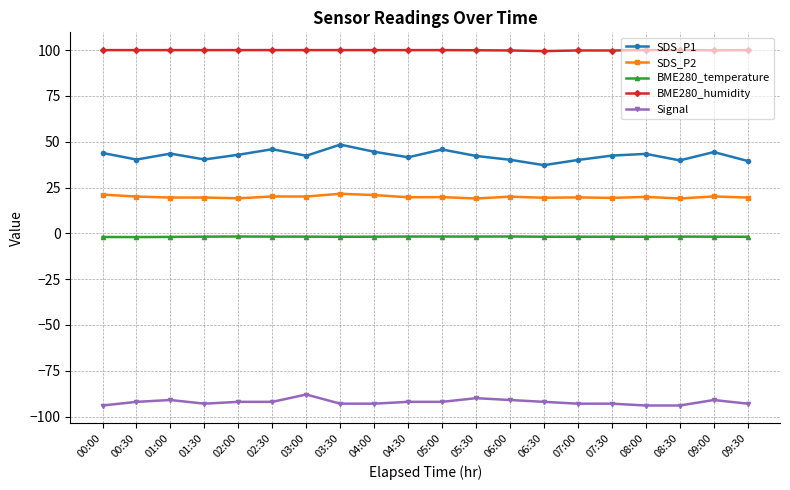

What is the highest value of the Signal series?

-88.0